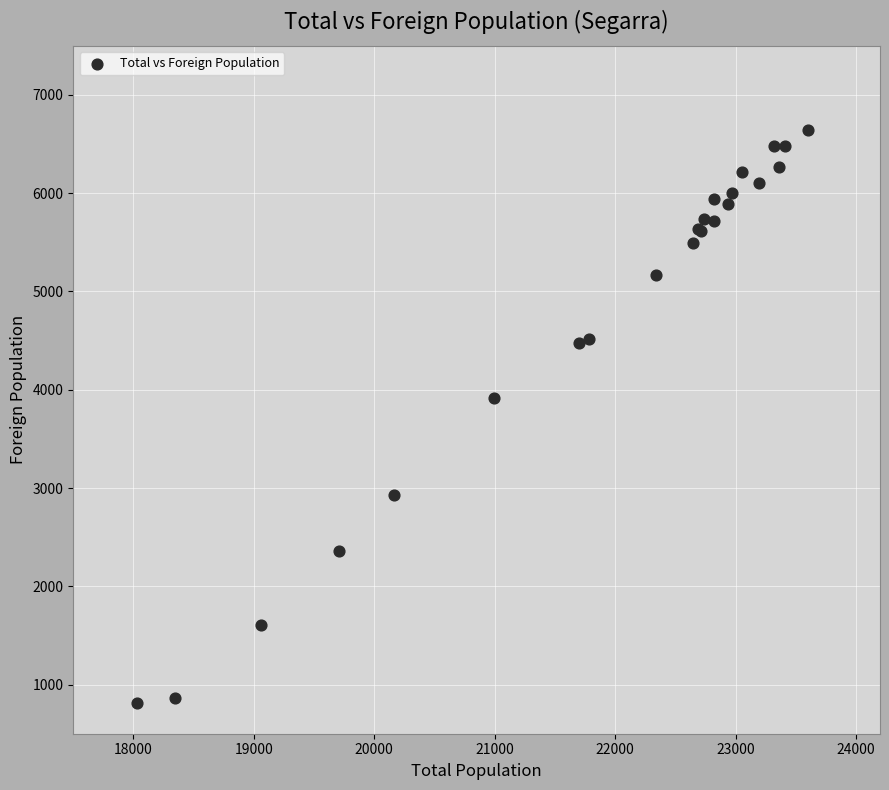

What Y value in the scatter plot is closest to 3725?

3920